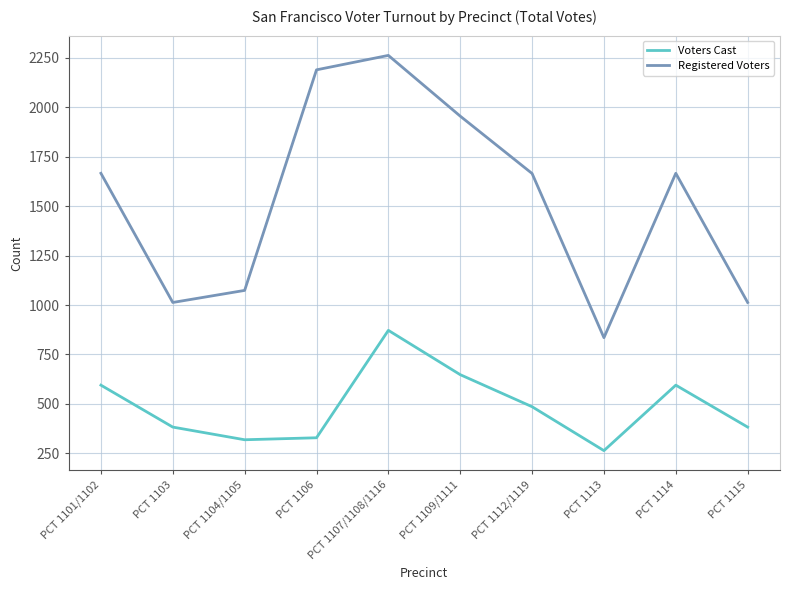

What is the difference between the second highest and second lowest values in the Registered Voters series?

1176